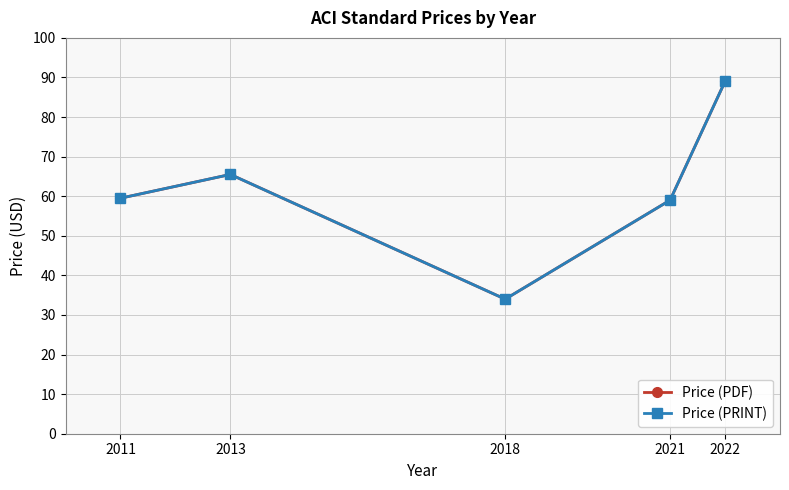

Does the chart have visible grid lines?

Yes